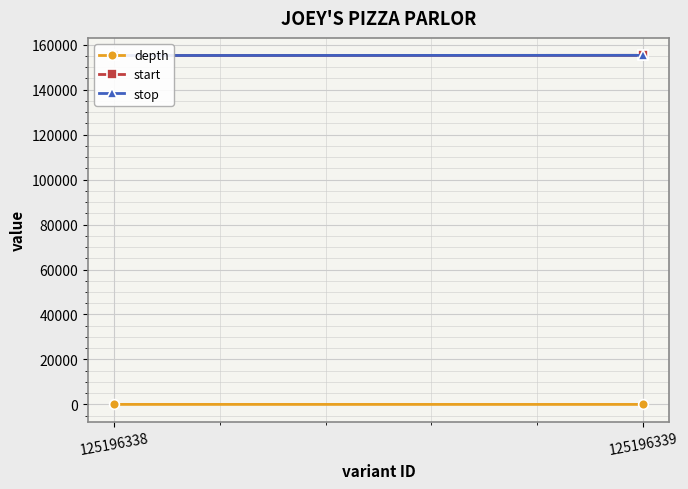

Rank the series by their maximum value, from highest to lowest.

stop, start, depth